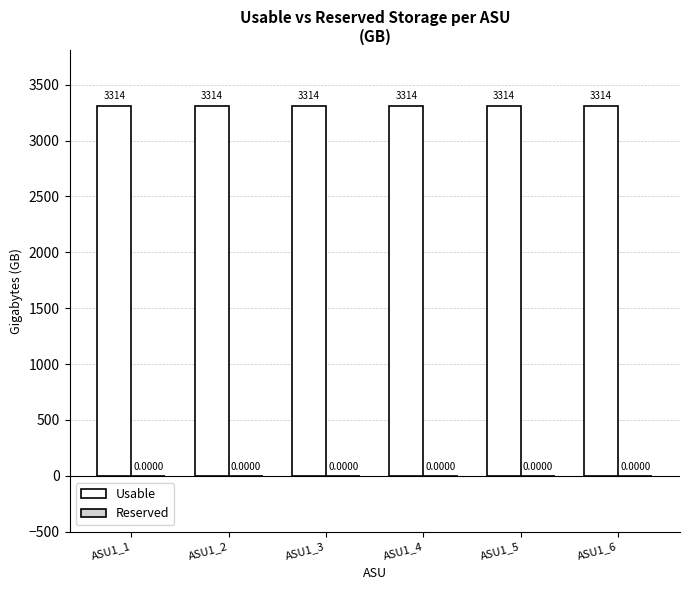

Reading left to right, transcribe all the data shown in this chart.

Usable: 3313.7	3313.7	3313.7	3313.7	3313.7	3313.7
Reserved: 0.0	0.0	0.0	0.0	0.0	0.0